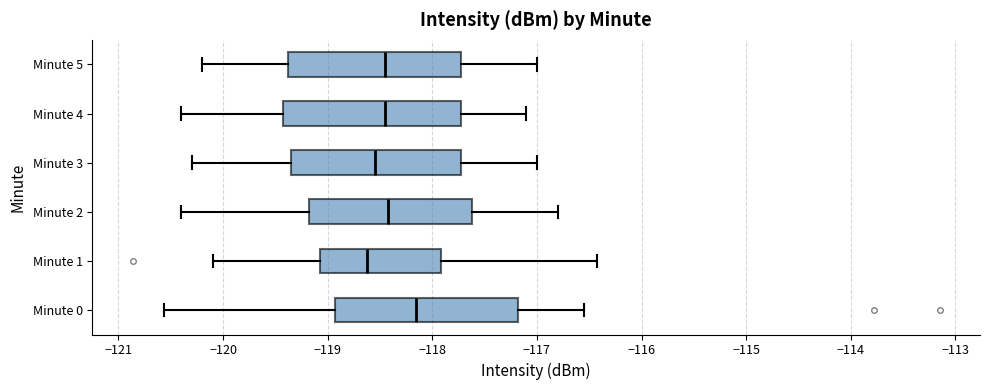

Reading bottom to top, transcribe this box plot: for each box, give where its median line is, the range the box spans, and where its two whiskers end, as read against the x-axis. The values are not printed on the chart, so give them approximately, as read against the axis.

Minute 0: median -118.2, box -118.9 to -117.2, whiskers -120.6 to -116.6
Minute 1: median -118.6, box -119.1 to -117.9, whiskers -120.1 to -116.4
Minute 2: median -118.4, box -119.2 to -117.6, whiskers -120.4 to -116.8
Minute 3: median -118.5, box -119.3 to -117.7, whiskers -120.3 to -117.0
Minute 4: median -118.4, box -119.4 to -117.7, whiskers -120.4 to -117.1
Minute 5: median -118.4, box -119.4 to -117.7, whiskers -120.2 to -117.0